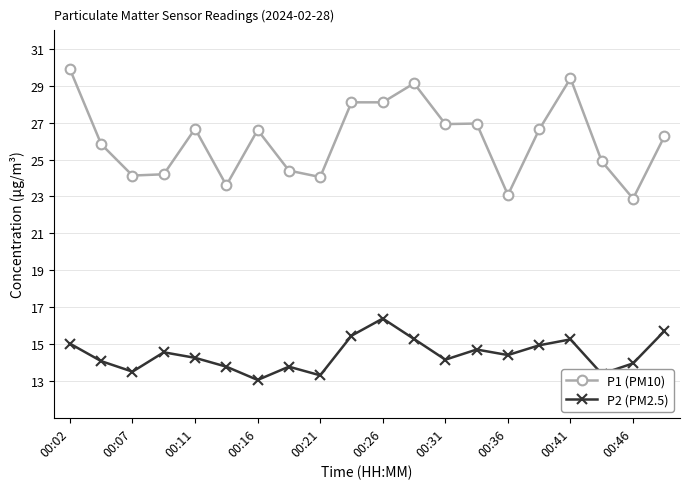

What is the maximum value for P2 (PM2.5)?

16.4